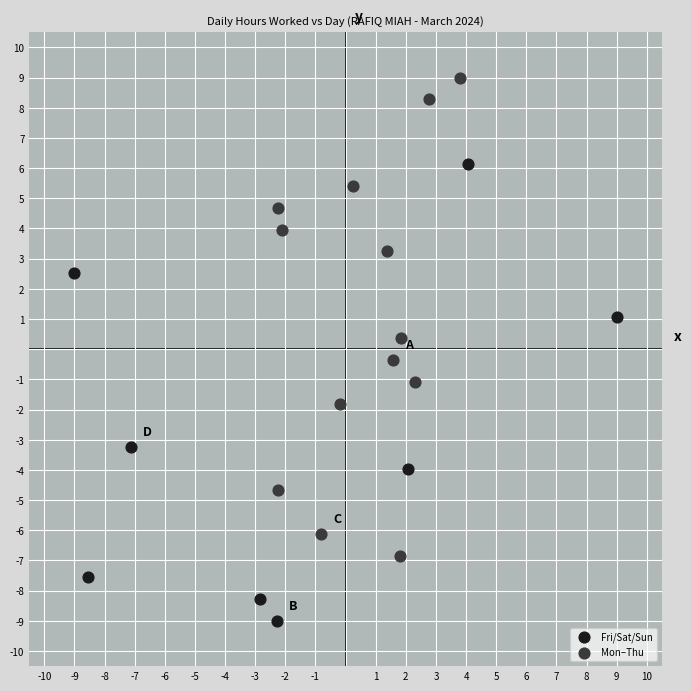

Which series has the widest spread of Y values?

Mon–Thu